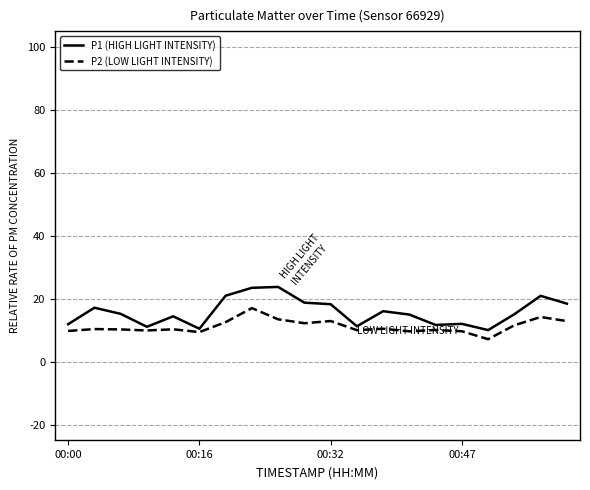

True or false: P2 (LOW LIGHT INTENSITY) and P1 (HIGH LIGHT INTENSITY) intersect in this chart.

False